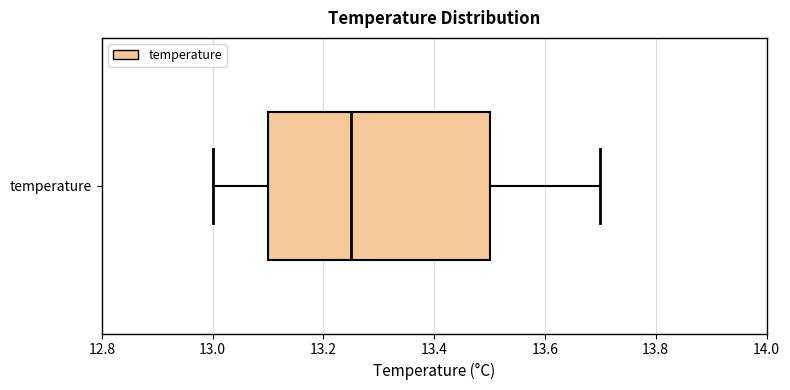

Where does the median line of the box for temperature sit on the x-axis? The values are not printed on the chart, so give them approximately, as read against the axis.

13.26